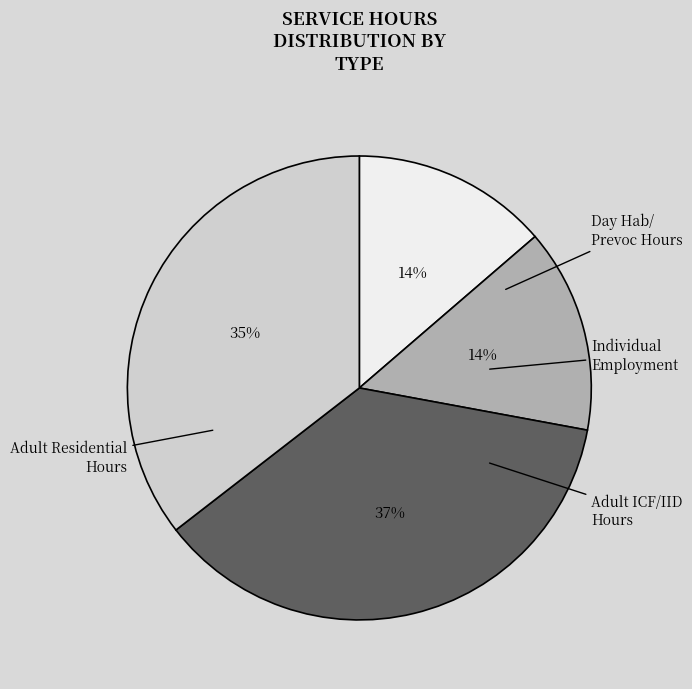

To the nearest percent, what is the average slice percentage?

25%